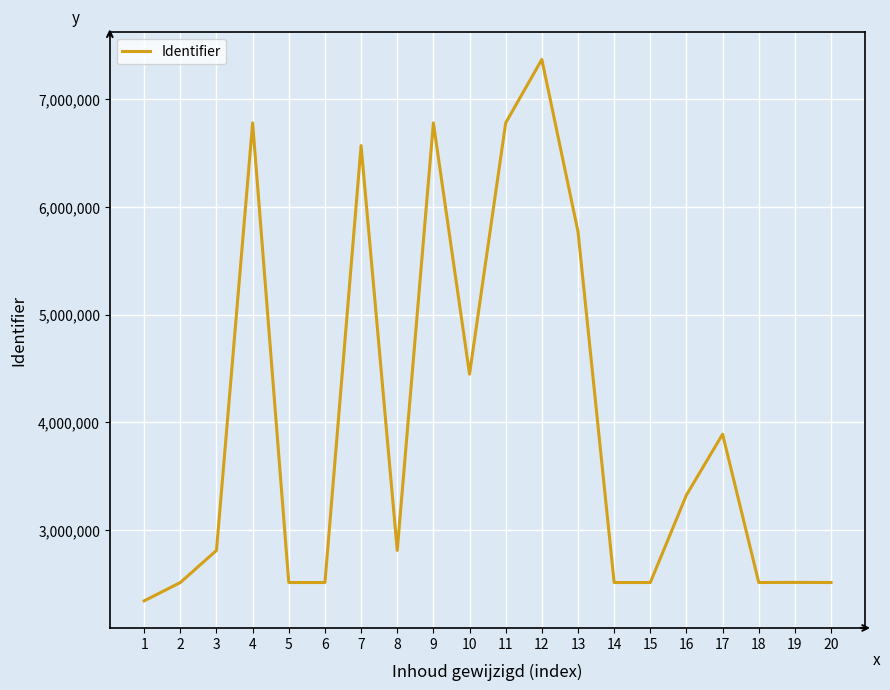

Is it true that the value at 2 is 4093016?

False